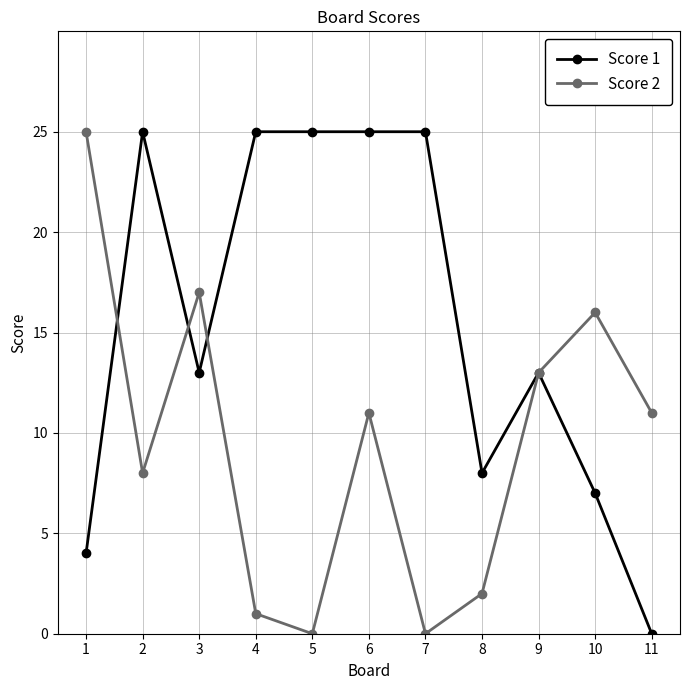

What is the difference between the Score 2 values at 3 and 9?

4